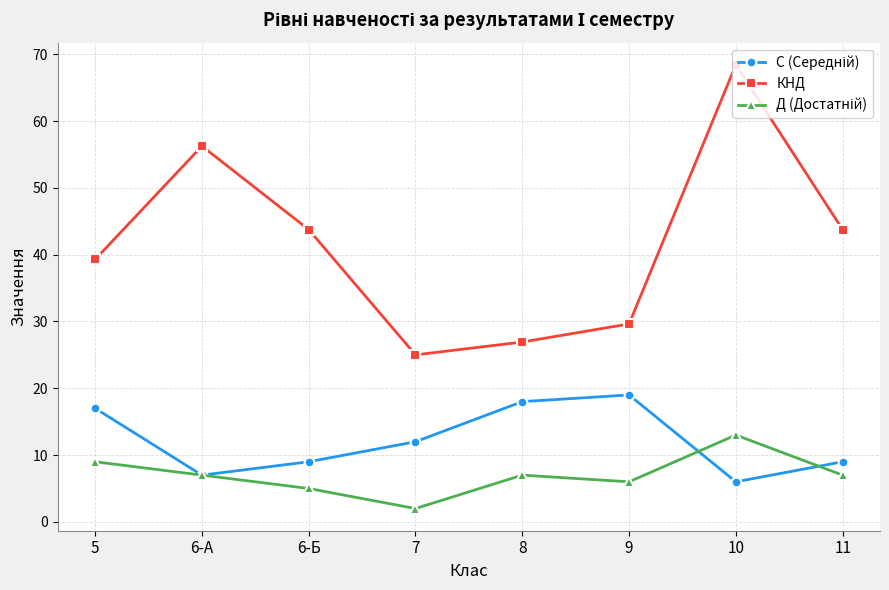

The value of КНД at 5 is 39.3. True or false?

True